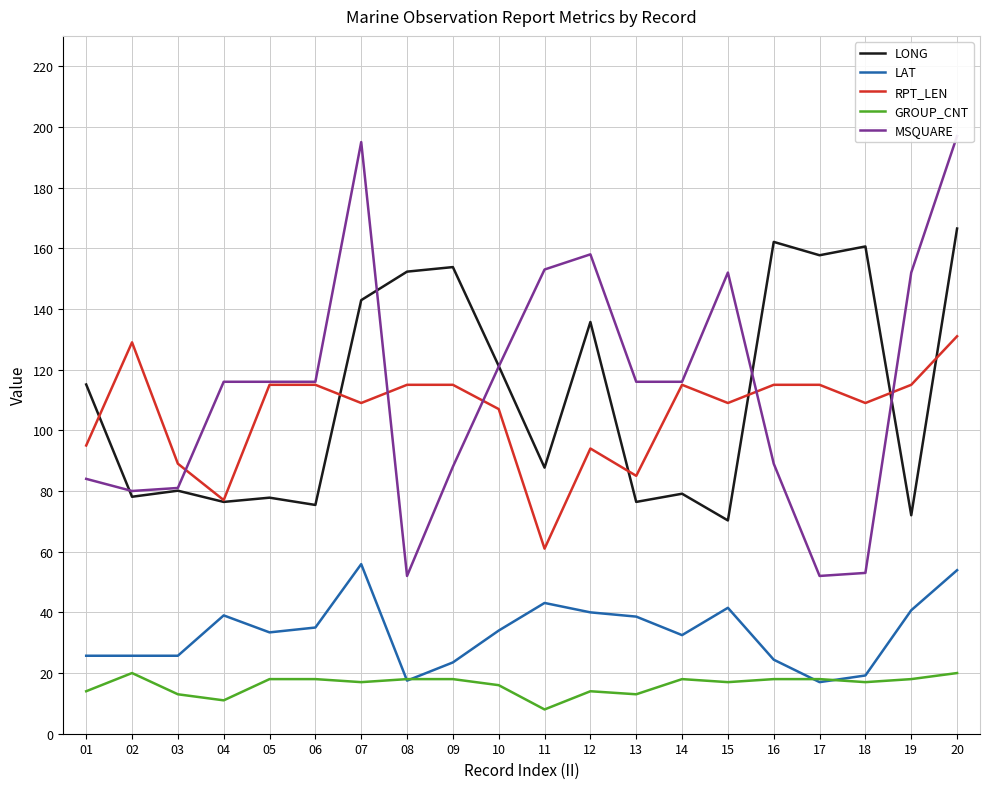

Does the chart have visible grid lines?

Yes